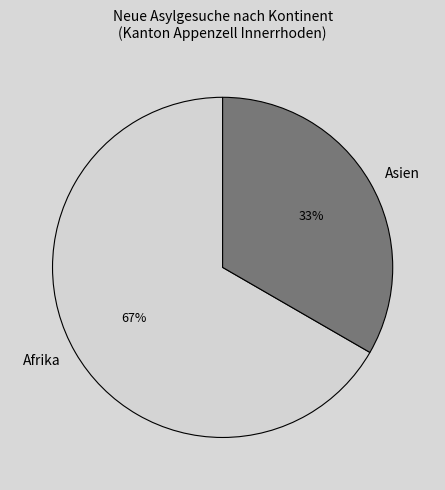

Combined, do Afrika and Asien account for over 50%?

Yes